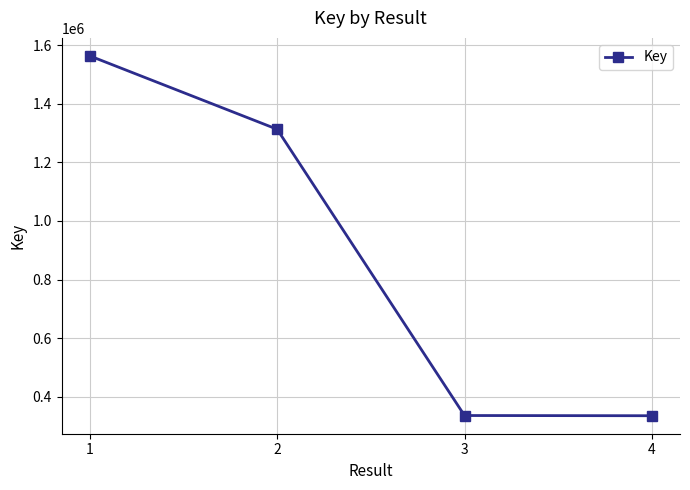

What is the sum of all values?

3548252